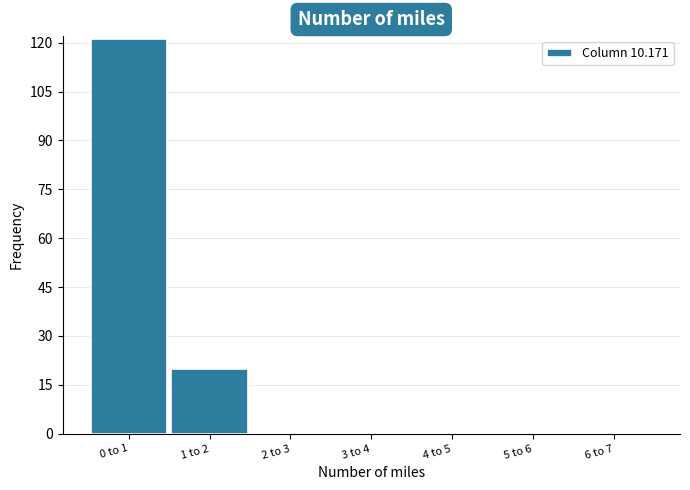

Reading right to left, transcribe all the data shown in this chart.

6 to 7=0	5 to 6=0	4 to 5=0	3 to 4=0	2 to 3=0	1 to 2=20	0 to 1=121